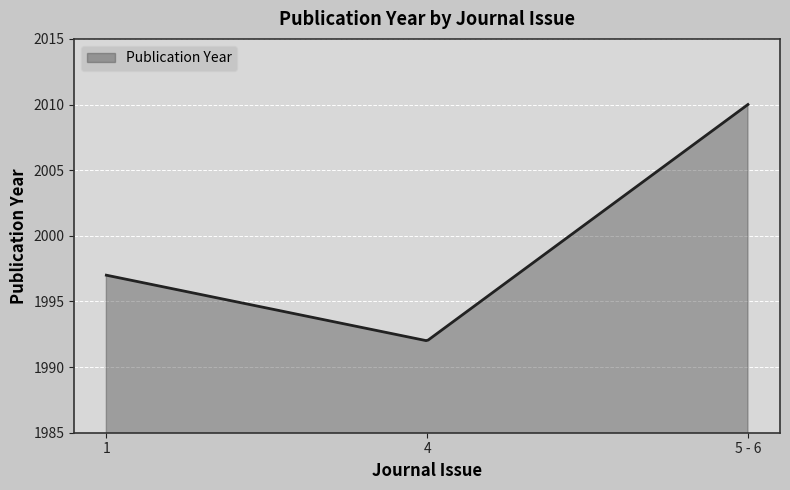

What is the average value?

1997.8